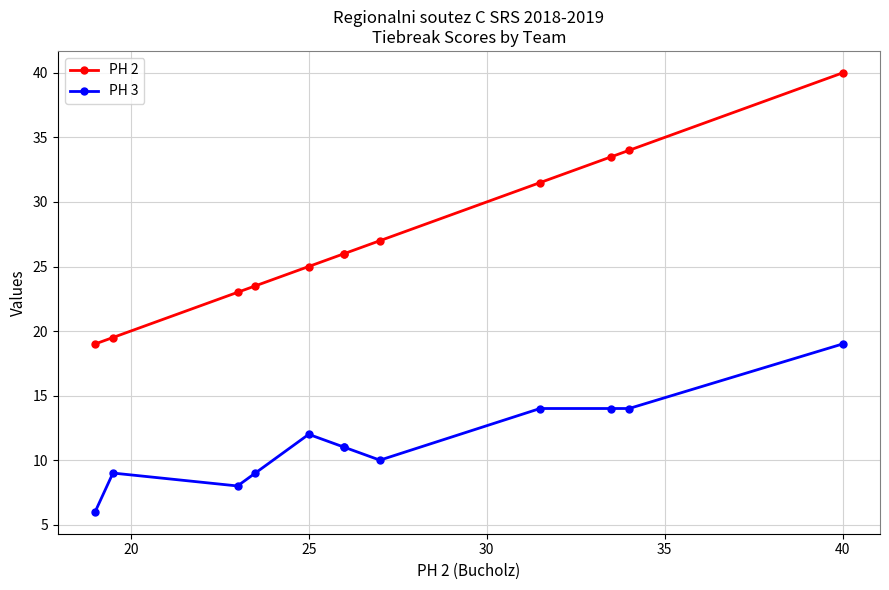

What is the average value of the PH 3 series?

11.4